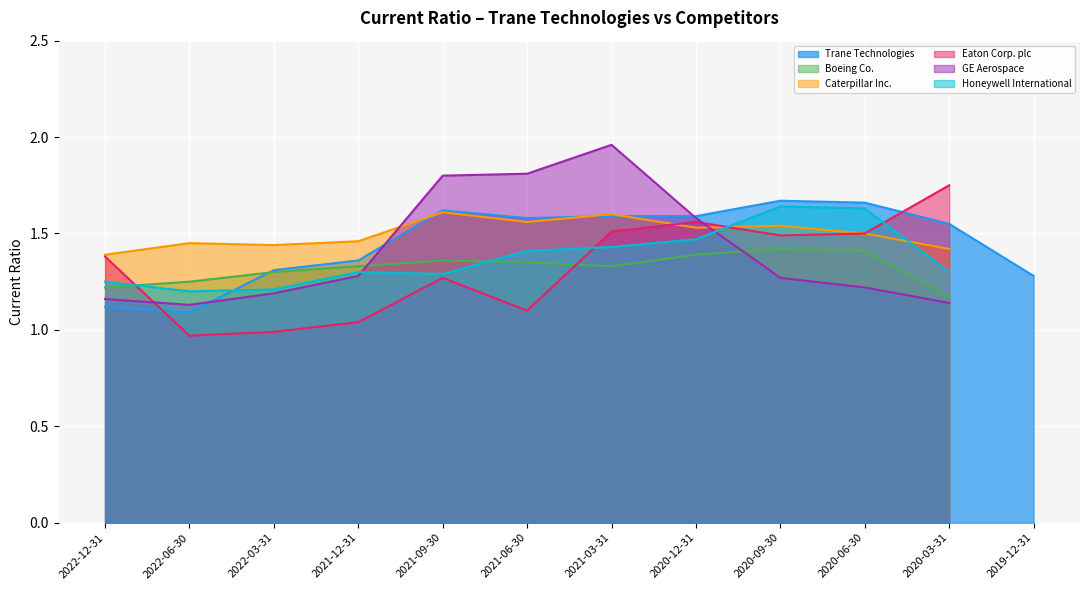

Where is the first local minimum for GE Aerospace?

2022-06-30